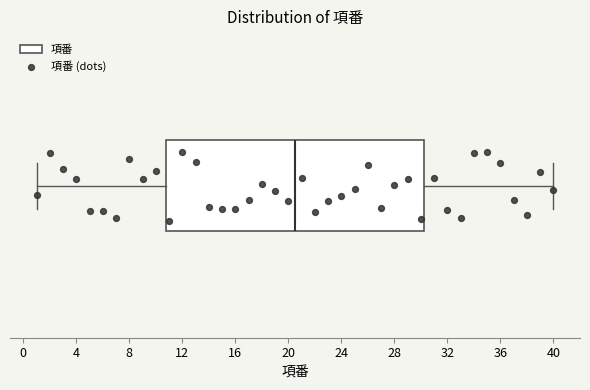

Where is the right edge of the box on the x-axis? The values are not printed on the chart, so give them approximately, as read against the axis.

30.5